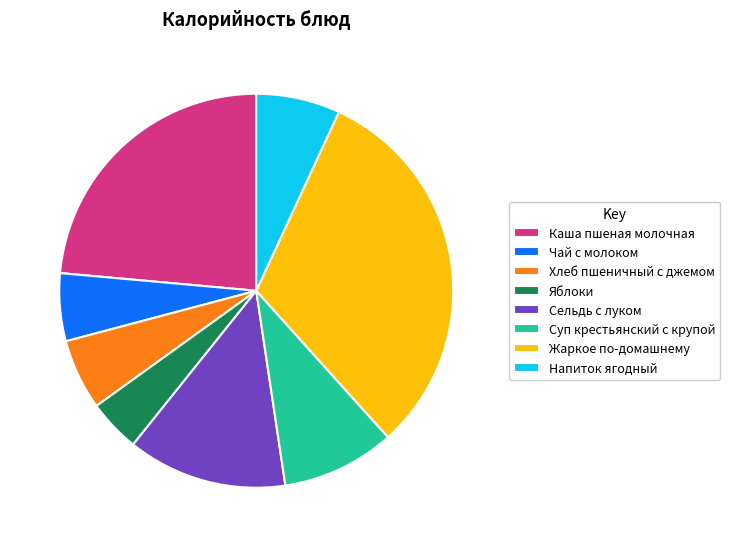

Which slice is the largest?

Жаркое по-домашнему